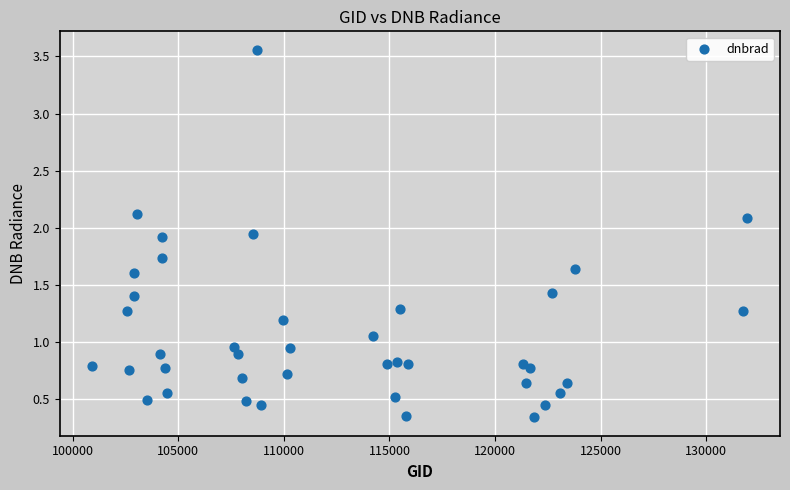

What is the range of X values (max minus min)?

31017.0